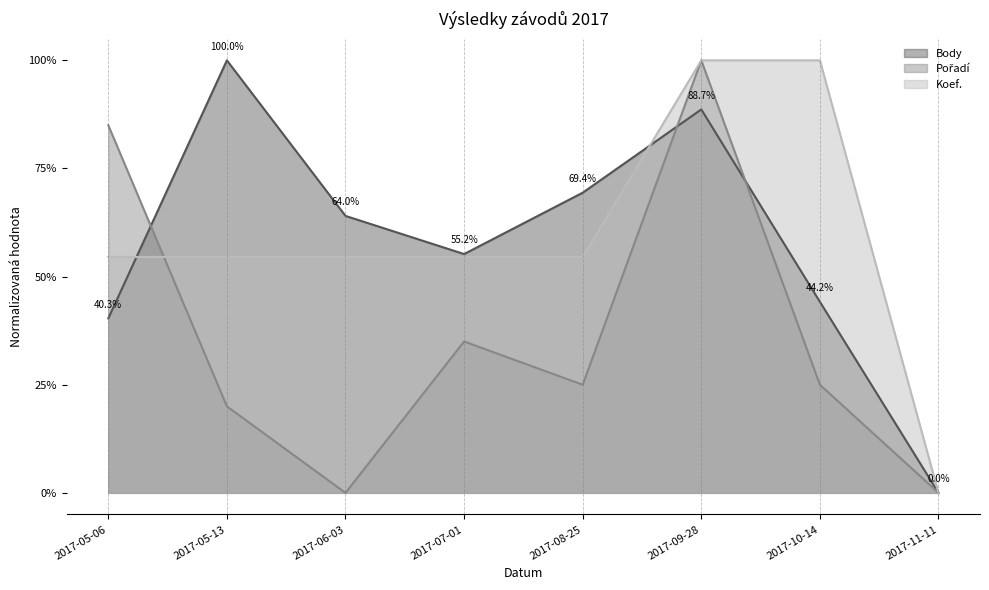

Where is the first local maximum for Body?

2017-05-13